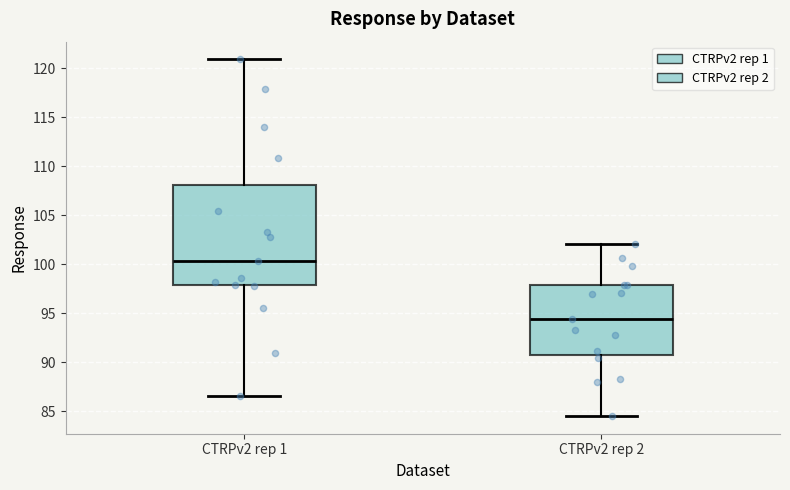

Where does the median line of the box for CTRPv2 rep 1 sit on the y-axis? The values are not printed on the chart, so give them approximately, as read against the axis.

100.5